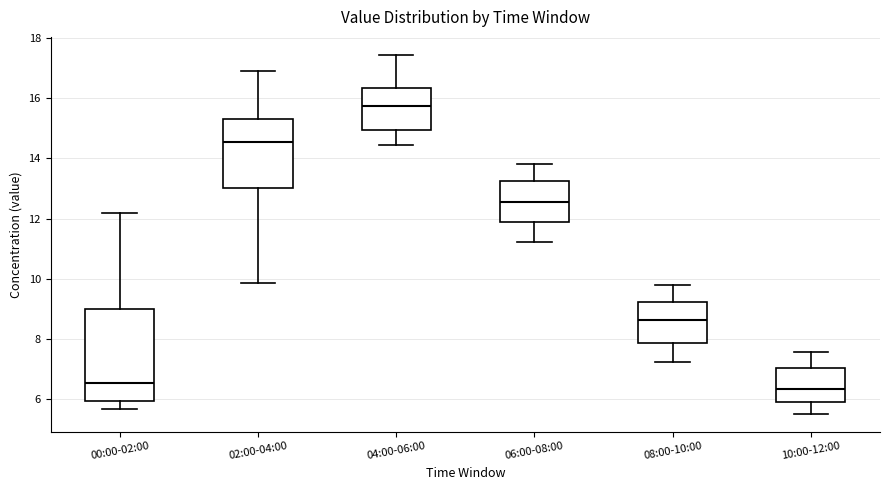

Reading left to right, read every box against the y-axis: the position of its median line, the range the box covers, and the ends of its whiskers. The values are not printed on the chart, so give them approximately, as read against the axis.

00:00-02:00: median 6.6, box 6.0 to 9.0, whiskers 5.6 to 12.2
02:00-04:00: median 14.6, box 13.0 to 15.4, whiskers 9.8 to 17.0
04:00-06:00: median 15.8, box 15.0 to 16.4, whiskers 14.4 to 17.4
06:00-08:00: median 12.6, box 11.8 to 13.2, whiskers 11.2 to 13.8
08:00-10:00: median 8.6, box 7.8 to 9.2, whiskers 7.2 to 9.8
10:00-12:00: median 6.4, box 6.0 to 7.0, whiskers 5.6 to 7.6